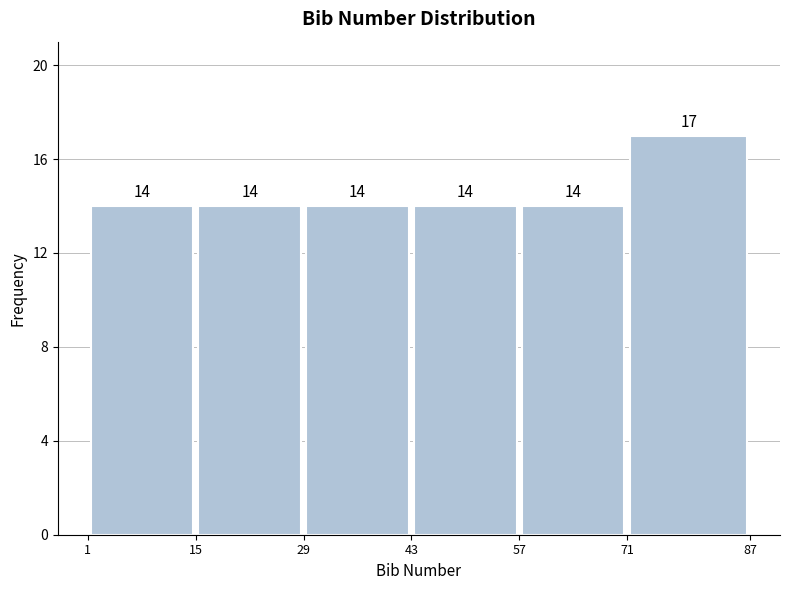

How tall is the bar that spans 71 to 87 on the x-axis?

17